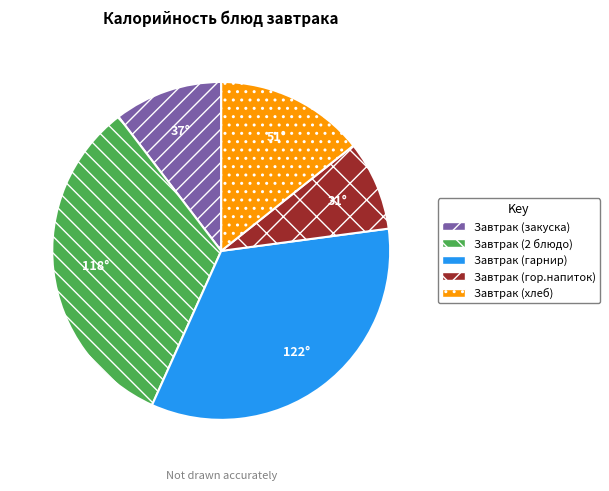

Approximately how many times larger is the value at Завтрак (гор.напиток) compared to Завтрак (гарнир)?

0.3